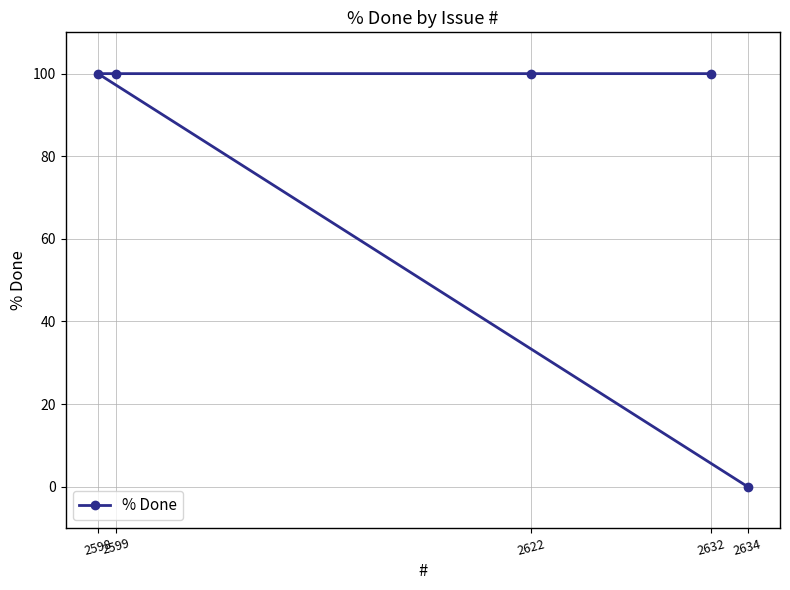

What position from the right is 2598?

2